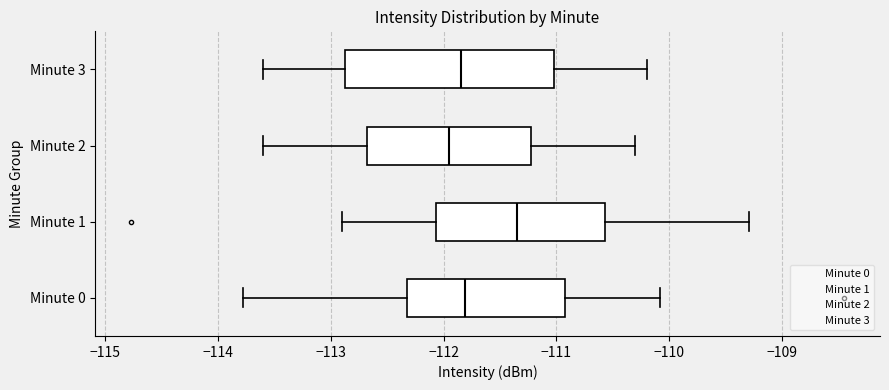

Reading bottom to top, read every box against the x-axis: the position of its median line, the range the box covers, and the ends of its whiskers. The values are not printed on the chart, so give them approximately, as read against the axis.

Minute 0: median -111.8, box -112.3 to -110.9, whiskers -113.8 to -110.1
Minute 1: median -111.3, box -112.1 to -110.6, whiskers -112.9 to -109.3
Minute 2: median -111.9, box -112.7 to -111.2, whiskers -113.6 to -110.3
Minute 3: median -111.8, box -112.9 to -111.0, whiskers -113.6 to -110.2